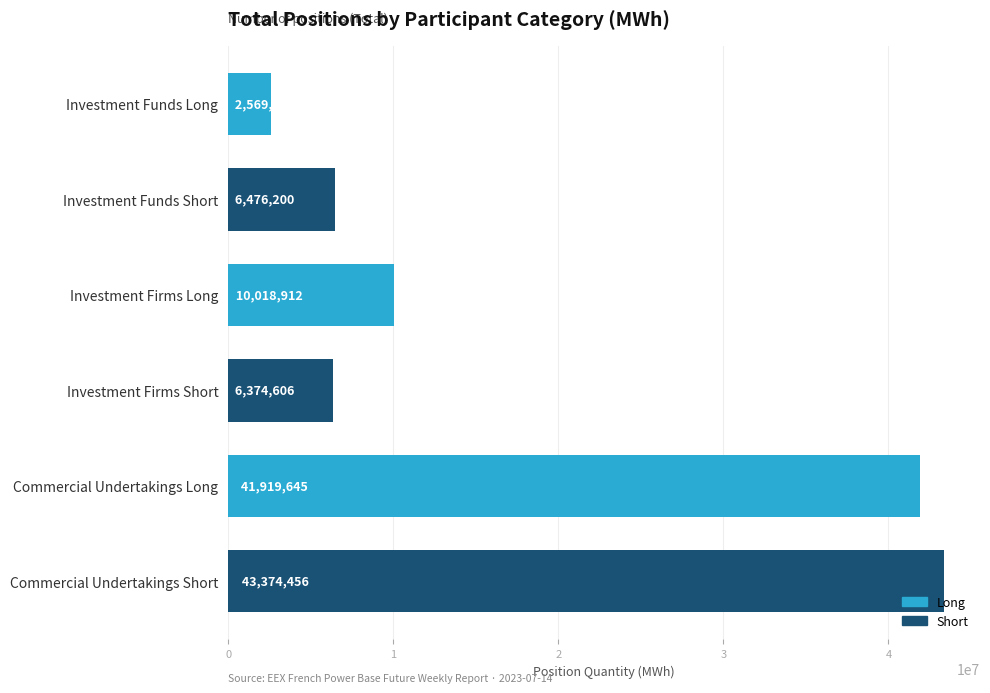

Which category has the lowest value across all series?

Investment Funds Long